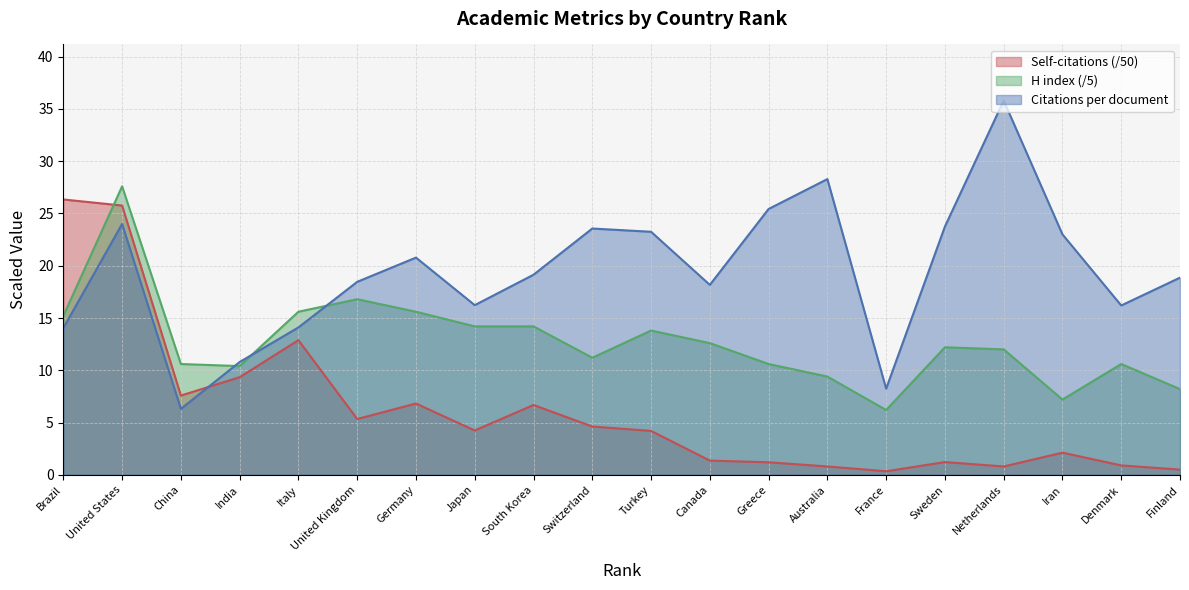

What is the approximate value of Self-citations (/50) at Greece?

1.2